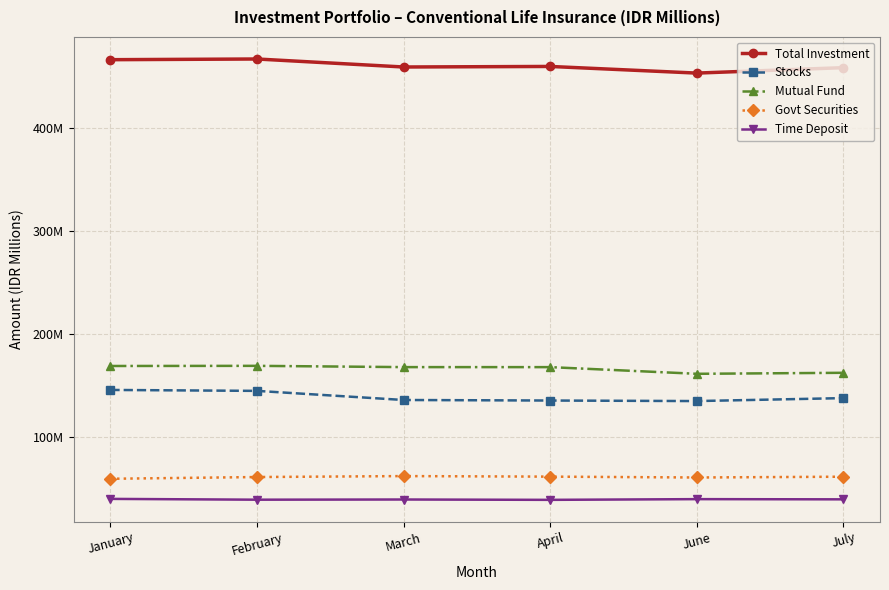

What is the highest value of the Time Deposit series?

39835900.4